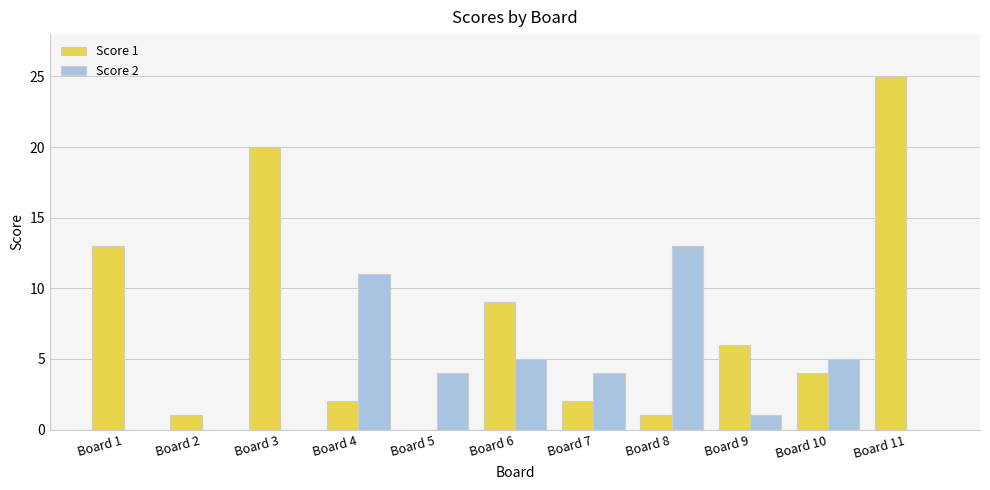

What are all the series names shown in the legend?

Score 1, Score 2